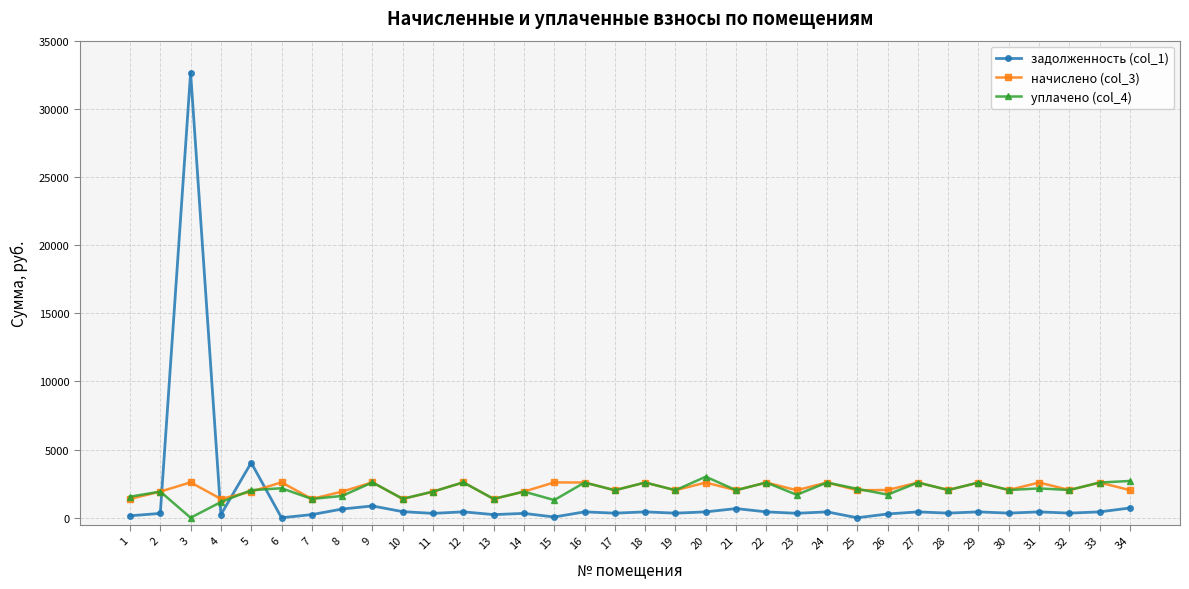

At which label does уплачено (col_4) first exceed 2034?

6